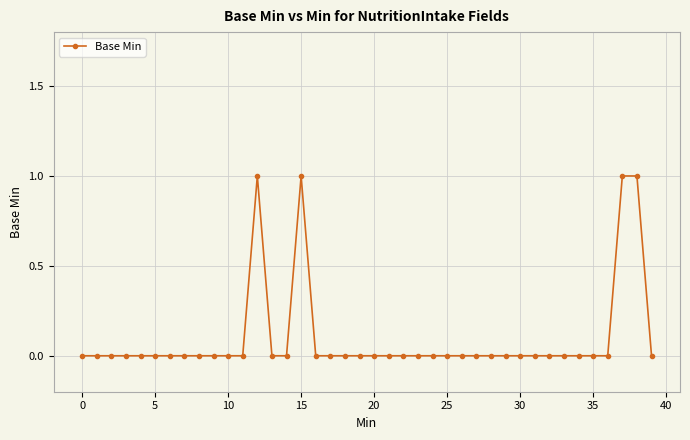

True or false: the data has more than 0 interior local peaks.

True